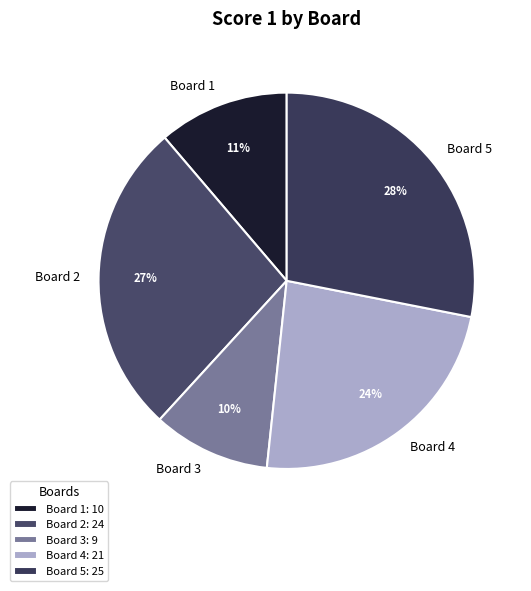

Which has a higher value, Board 2 or Board 1?

Board 2